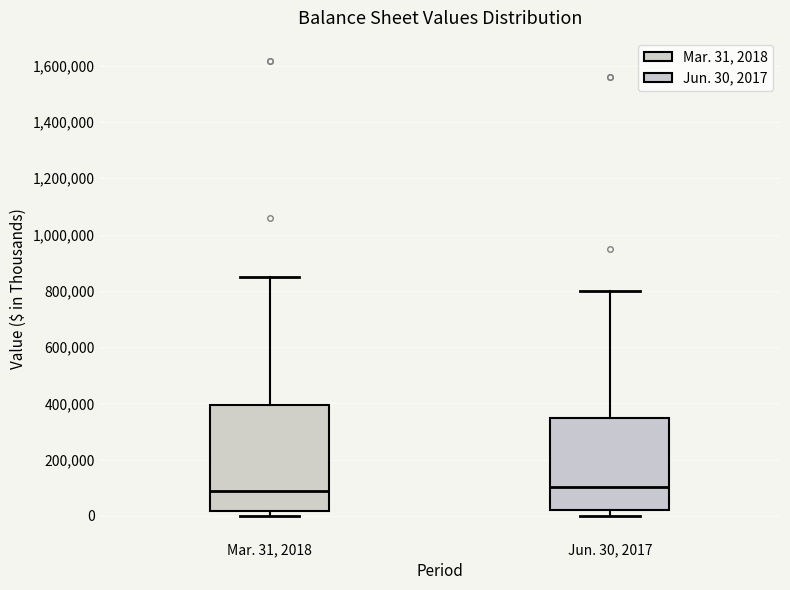

Where does the median line of the box for Mar. 31, 2018 sit on the y-axis? The values are not printed on the chart, so give them approximately, as read against the axis.

80000